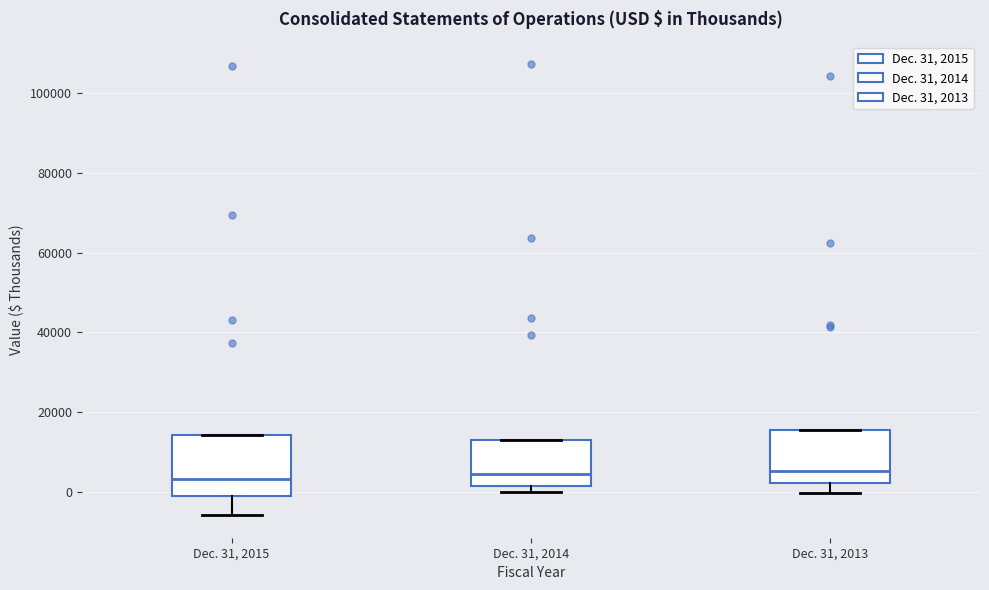

Reading left to right, transcribe this box plot: for each box, give where its median line is, the range the box spans, and where its two whiskers end, as read against the y-axis. The values are not printed on the chart, so give them approximately, as read against the axis.

Dec. 31, 2015: median 4000, box 0 to 14000, whiskers -6000 to 14000
Dec. 31, 2014: median 4000, box 2000 to 12000, whiskers 0 to 12000
Dec. 31, 2013: median 6000, box 2000 to 16000, whiskers 0 to 16000